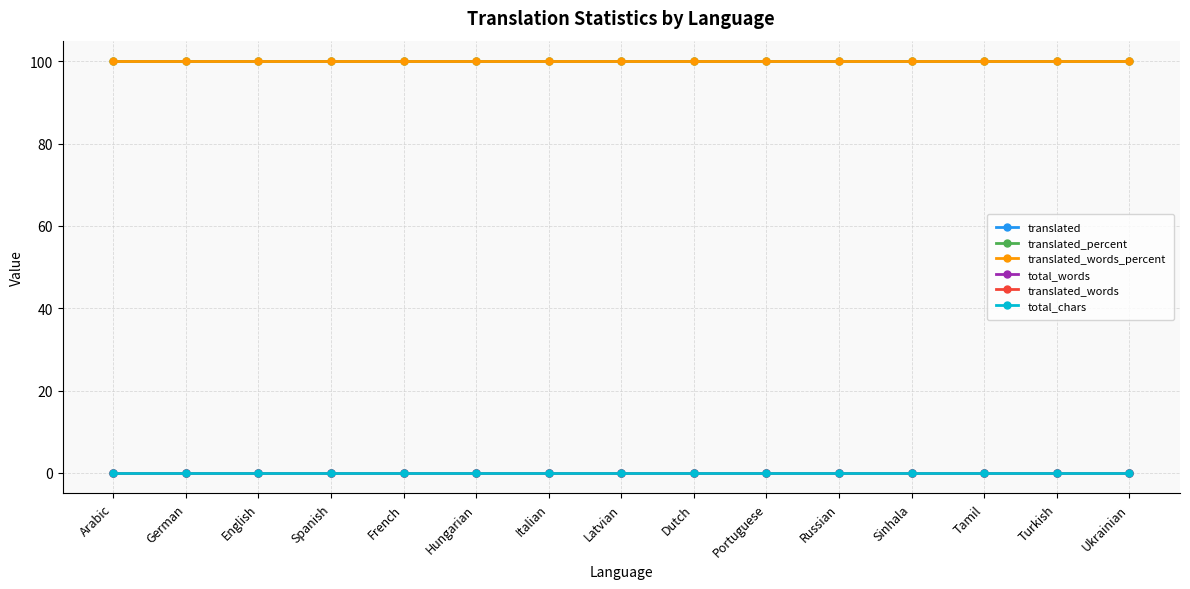

Reading right to left, list all the values displayed in this chart.

translated: Ukrainian=0	Turkish=0	Tamil=0	Sinhala=0	Russian=0	Portuguese=0	Dutch=0	Latvian=0	Italian=0	Hungarian=0	French=0	Spanish=0	English=0	German=0	Arabic=0
translated_percent: Ukrainian=100	Turkish=100	Tamil=100	Sinhala=100	Russian=100	Portuguese=100	Dutch=100	Latvian=100	Italian=100	Hungarian=100	French=100	Spanish=100	English=100	German=100	Arabic=100
translated_words_percent: Ukrainian=100	Turkish=100	Tamil=100	Sinhala=100	Russian=100	Portuguese=100	Dutch=100	Latvian=100	Italian=100	Hungarian=100	French=100	Spanish=100	English=100	German=100	Arabic=100
total_words: Ukrainian=0	Turkish=0	Tamil=0	Sinhala=0	Russian=0	Portuguese=0	Dutch=0	Latvian=0	Italian=0	Hungarian=0	French=0	Spanish=0	English=0	German=0	Arabic=0
translated_words: Ukrainian=0	Turkish=0	Tamil=0	Sinhala=0	Russian=0	Portuguese=0	Dutch=0	Latvian=0	Italian=0	Hungarian=0	French=0	Spanish=0	English=0	German=0	Arabic=0
total_chars: Ukrainian=0	Turkish=0	Tamil=0	Sinhala=0	Russian=0	Portuguese=0	Dutch=0	Latvian=0	Italian=0	Hungarian=0	French=0	Spanish=0	English=0	German=0	Arabic=0